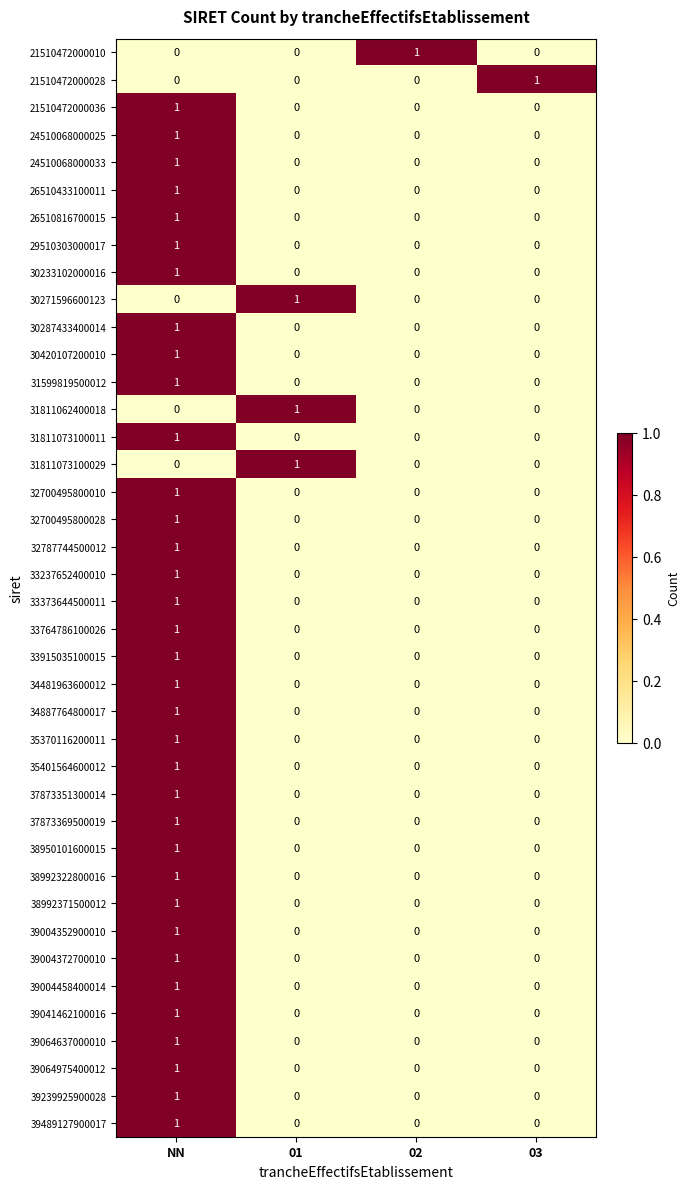

At how many categories does at least one series exceed 0?

4